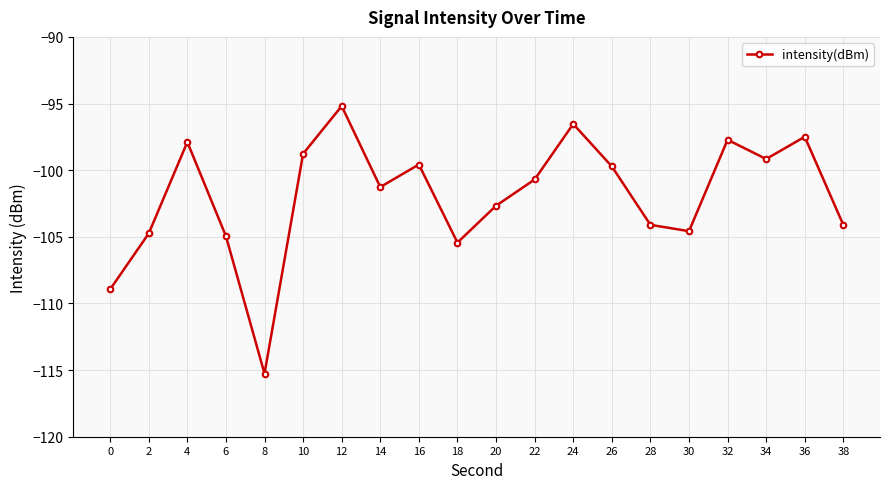

Which has a higher value, 10 or 22?

10